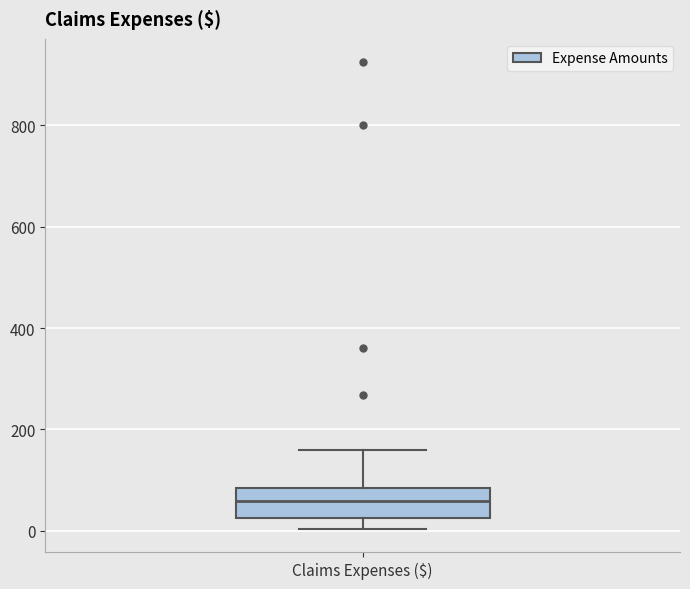

Where is the upper edge of the box for Claims Expenses ($) on the y-axis? The values are not printed on the chart, so give them approximately, as read against the axis.

80